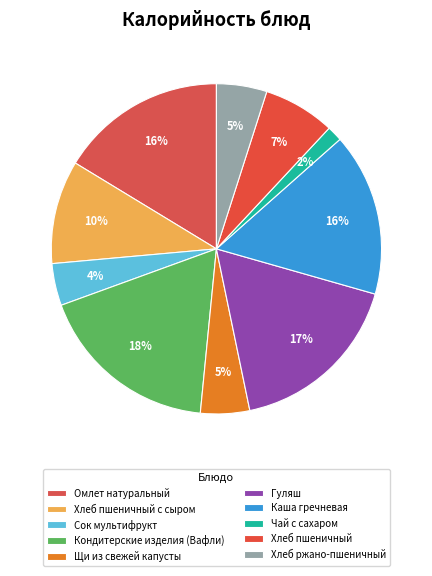

How many segments does this pie chart have?

10